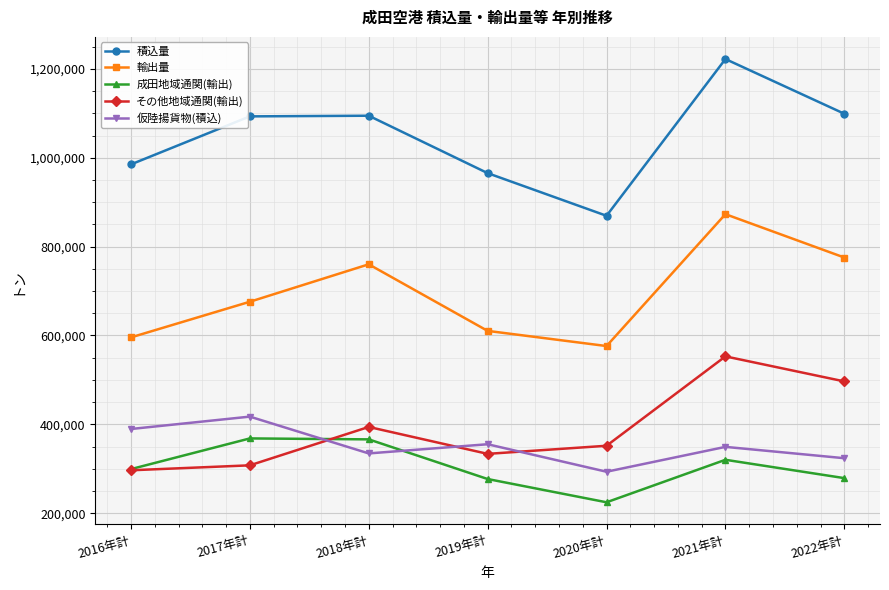

True or false: 仮陸揚貨物(積込) has more than 2 points higher than both neighbors.

True